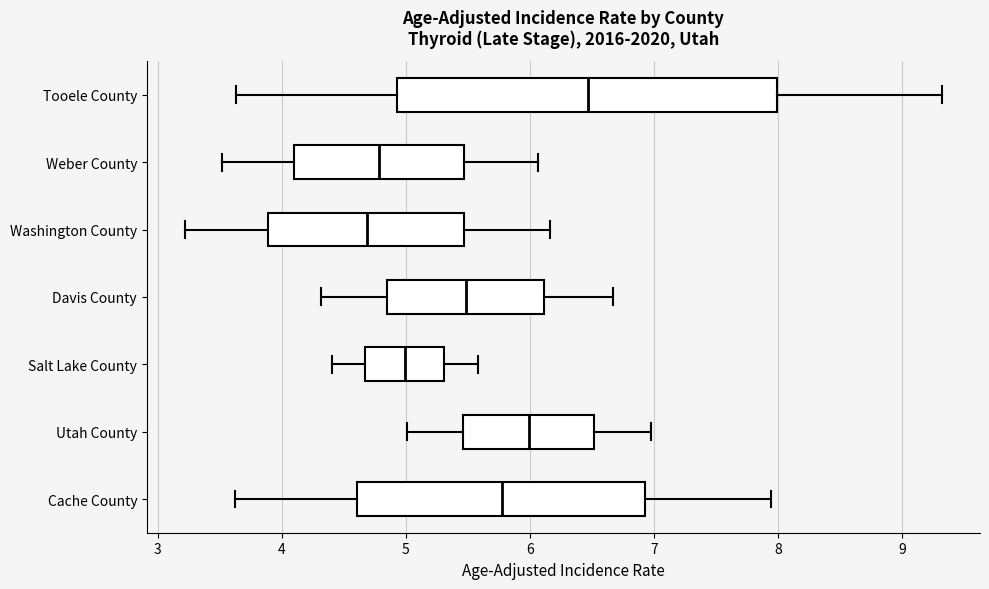

Which box has the furthest to the left median line?

Washington County